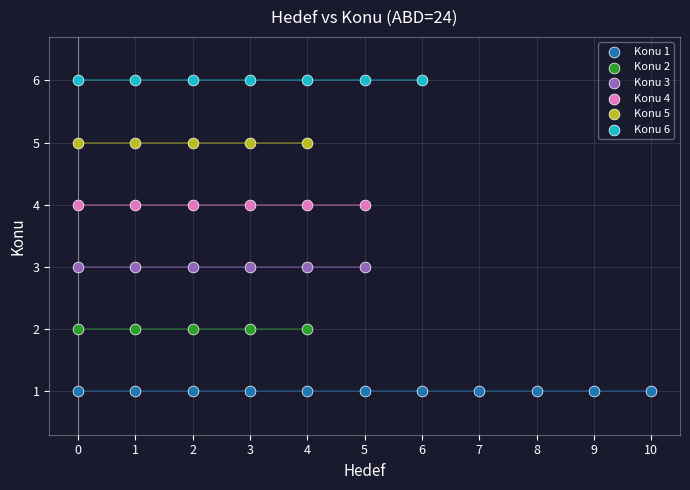

Which series contains the lowest Y value?

Konu 1